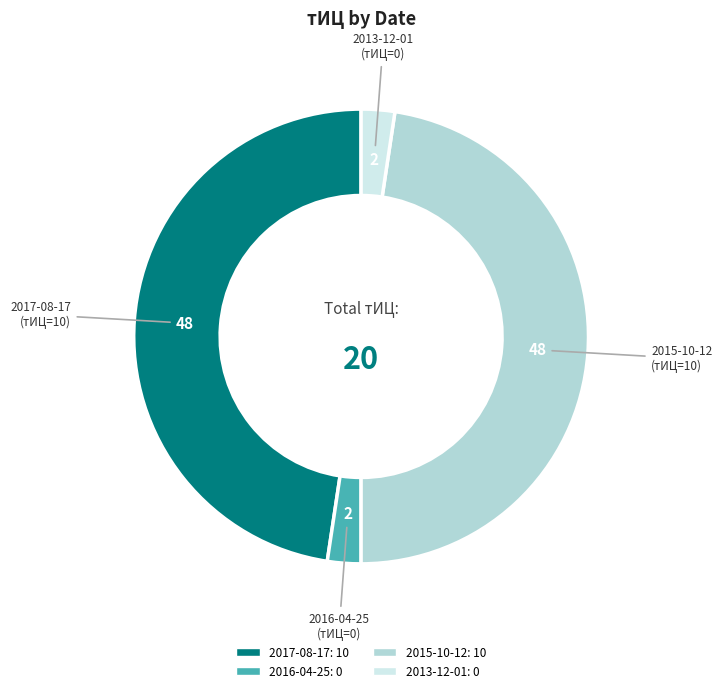

Count the number of slices in the pie.

4